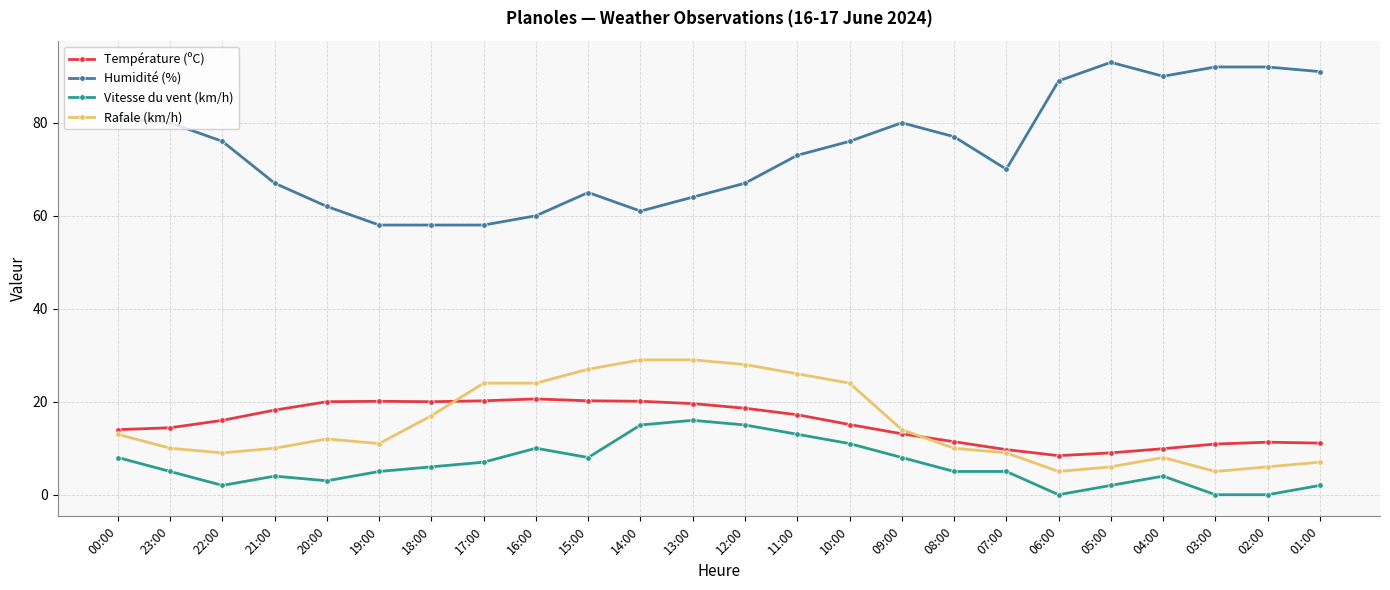

What is the maximum value shown in the chart?

93.0